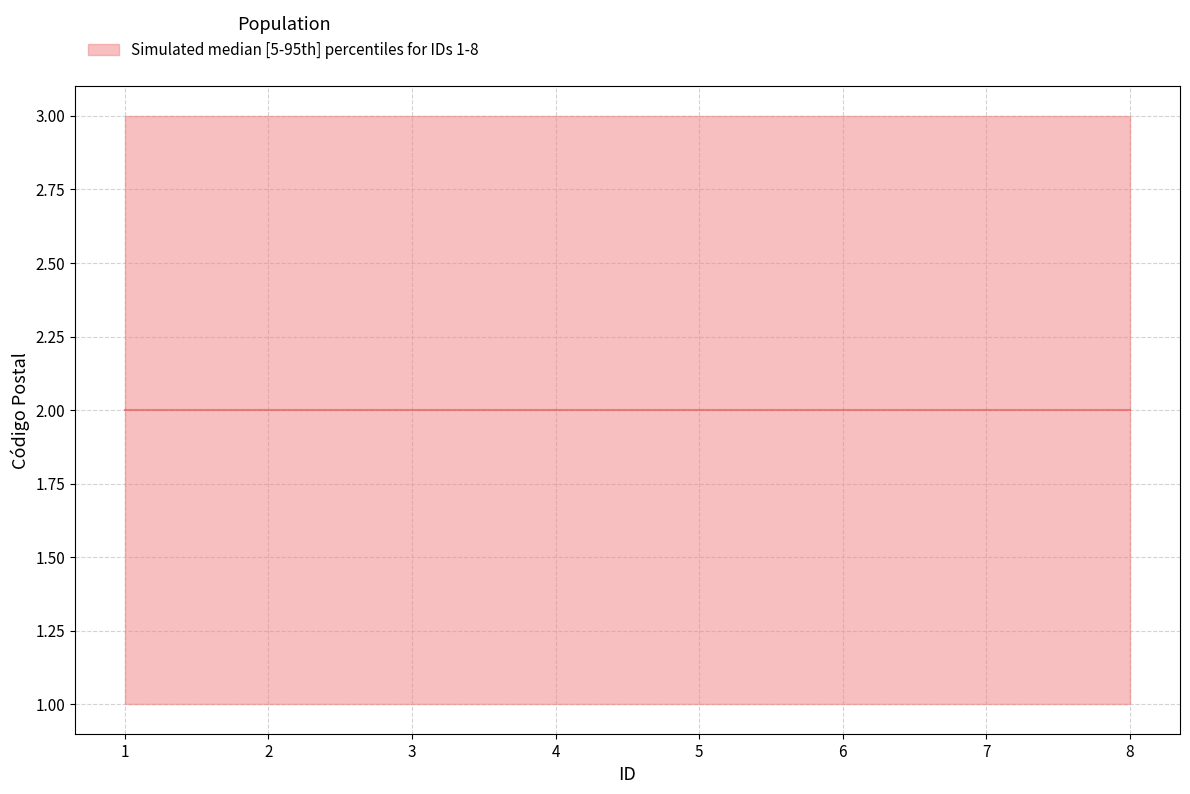

What is the value of the median point at the 8th from the left?

2